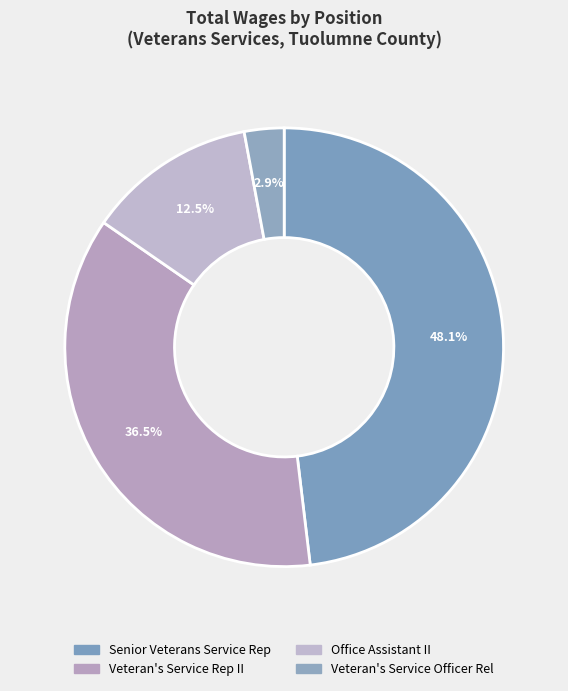

Which slice is the largest?

Senior Veterans Service Rep